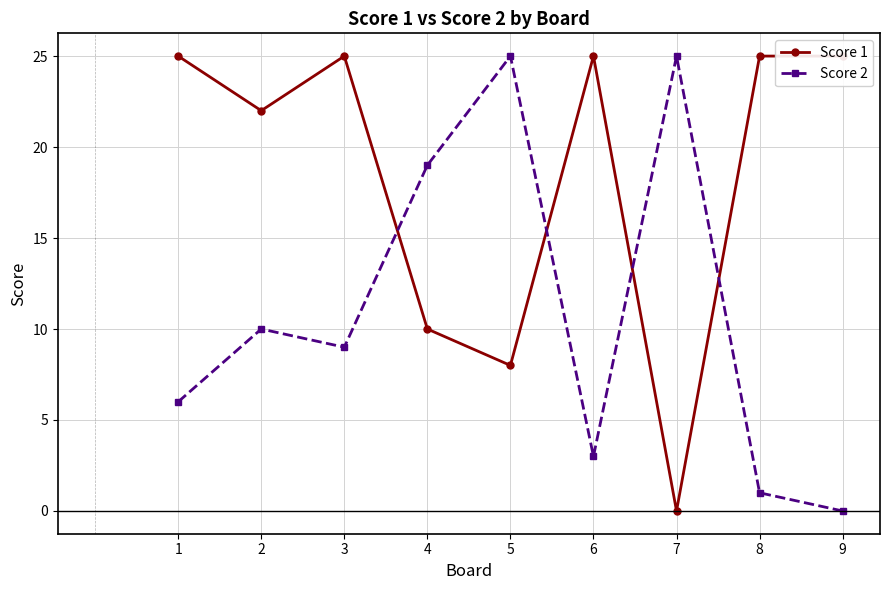

Which category has the highest value across all series?

1